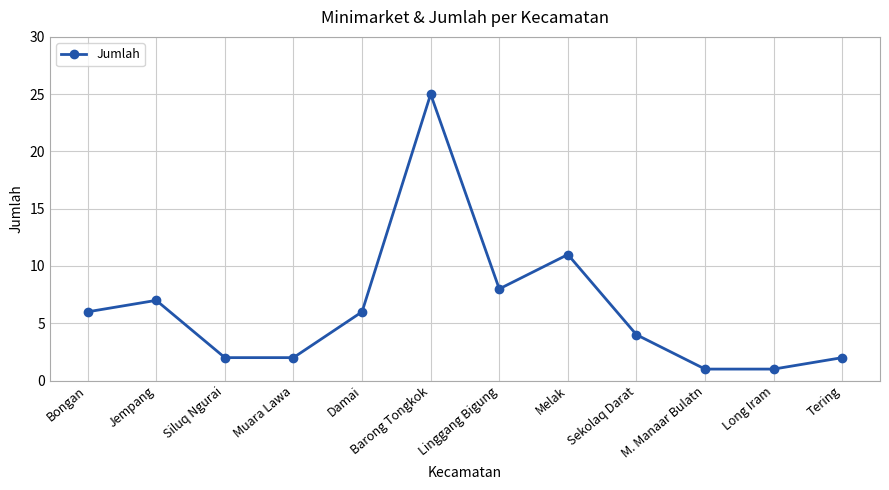

How many values are below 6?

6